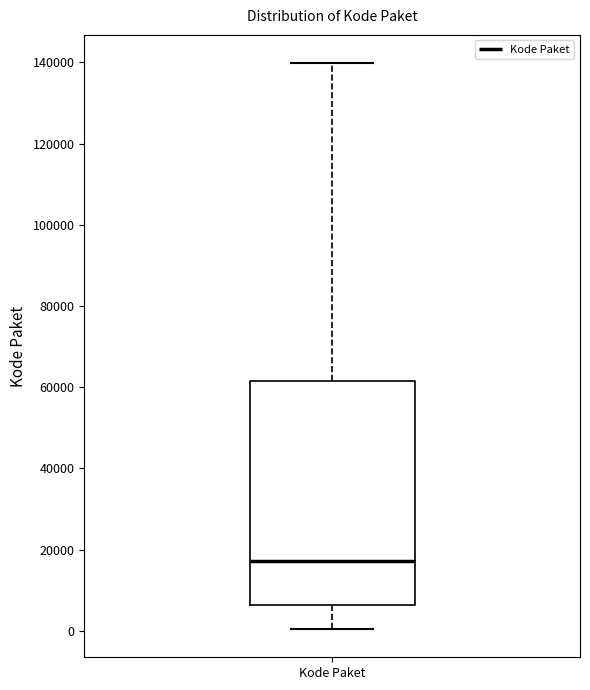

Transcribe this box plot: give where the median line is, the range the box spans, and where the two whiskers end, as read against the y-axis. The values are not printed on the chart, so give them approximately, as read against the axis.

median 18000, box 6000 to 62000, whiskers 0 to 140000